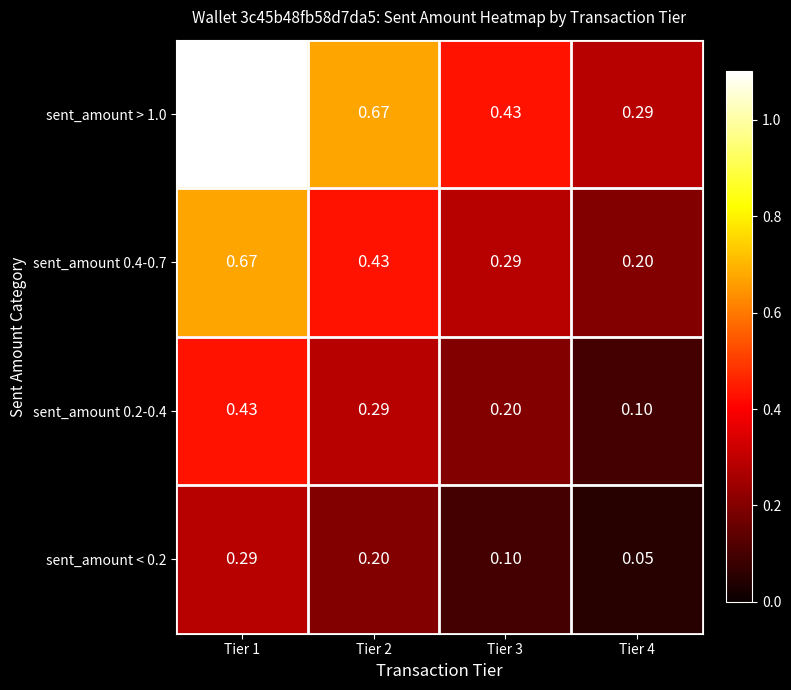

How many series are shown in this chart?

4